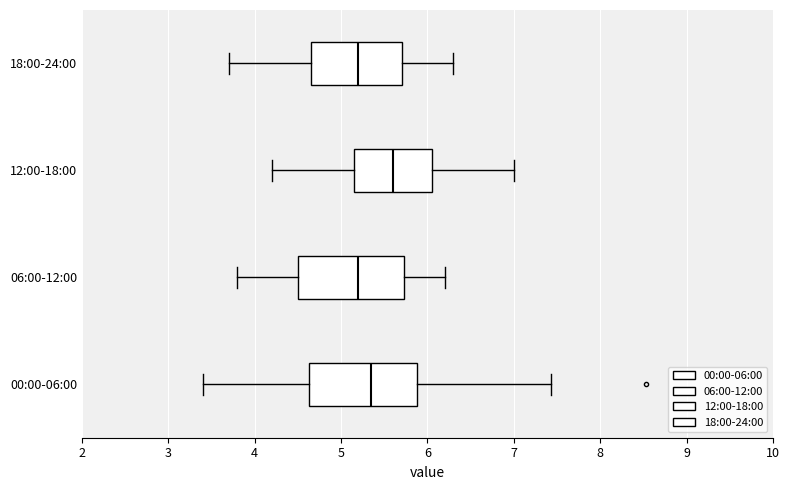

Reading bottom to top, transcribe this box plot: for each box, give where its median line is, the range the box spans, and where its two whiskers end, as read against the x-axis. The values are not printed on the chart, so give them approximately, as read against the axis.

00:00-06:00: median 5.4, box 4.6 to 5.9, whiskers 3.4 to 7.4
06:00-12:00: median 5.2, box 4.5 to 5.7, whiskers 3.8 to 6.2
12:00-18:00: median 5.6, box 5.2 to 6.1, whiskers 4.2 to 7.0
18:00-24:00: median 5.2, box 4.7 to 5.7, whiskers 3.7 to 6.3